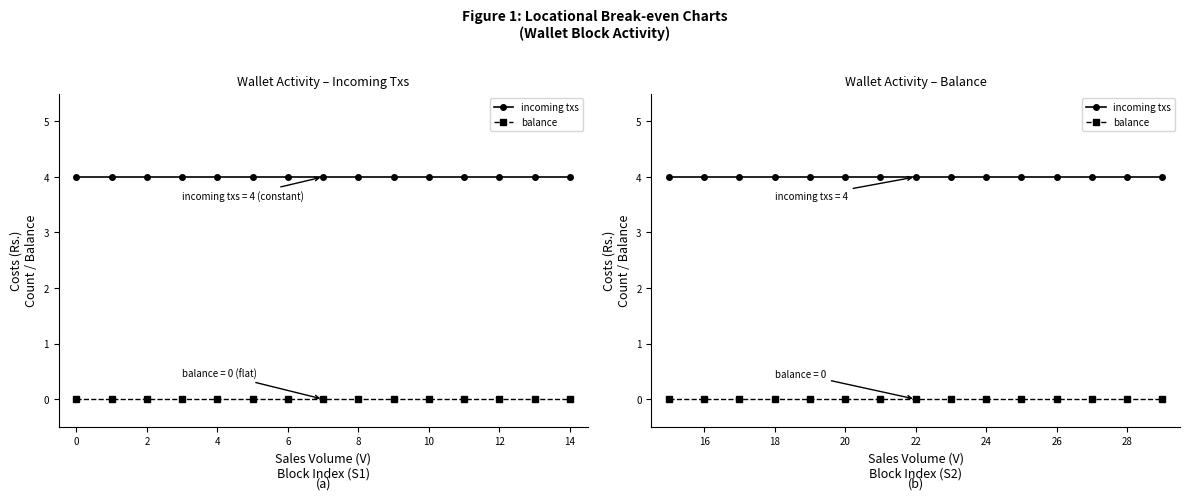

What are all the series names shown in the legend?

incoming txs, balance